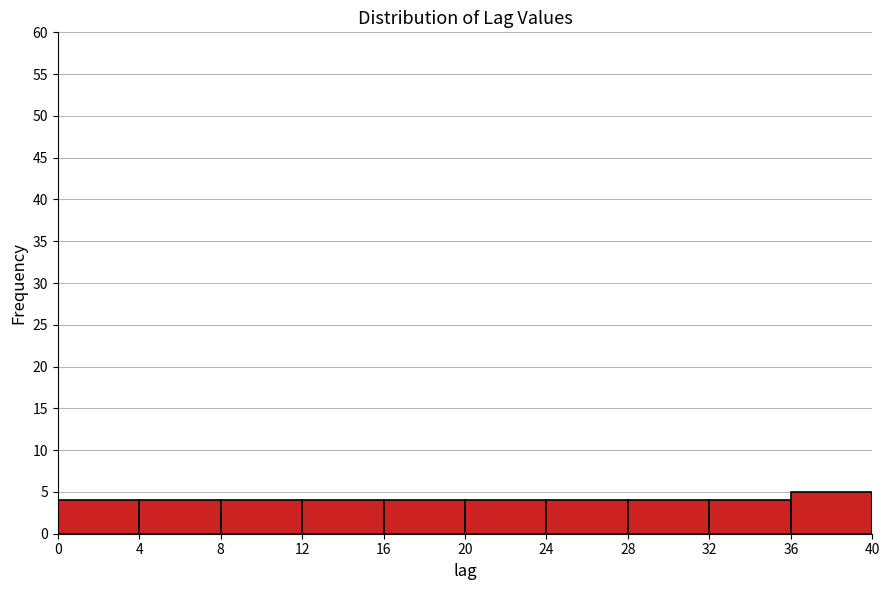

Reading left to right, transcribe this chart: for each bar, give the range it covers on the x-axis and its height. The values are not printed on the chart, so give them approximately, as read against the axis.

0 to 4: 4
4 to 8: 4
8 to 12: 4
12 to 16: 4
16 to 20: 4
20 to 24: 4
24 to 28: 4
28 to 32: 4
32 to 36: 4
36 to 40: 5